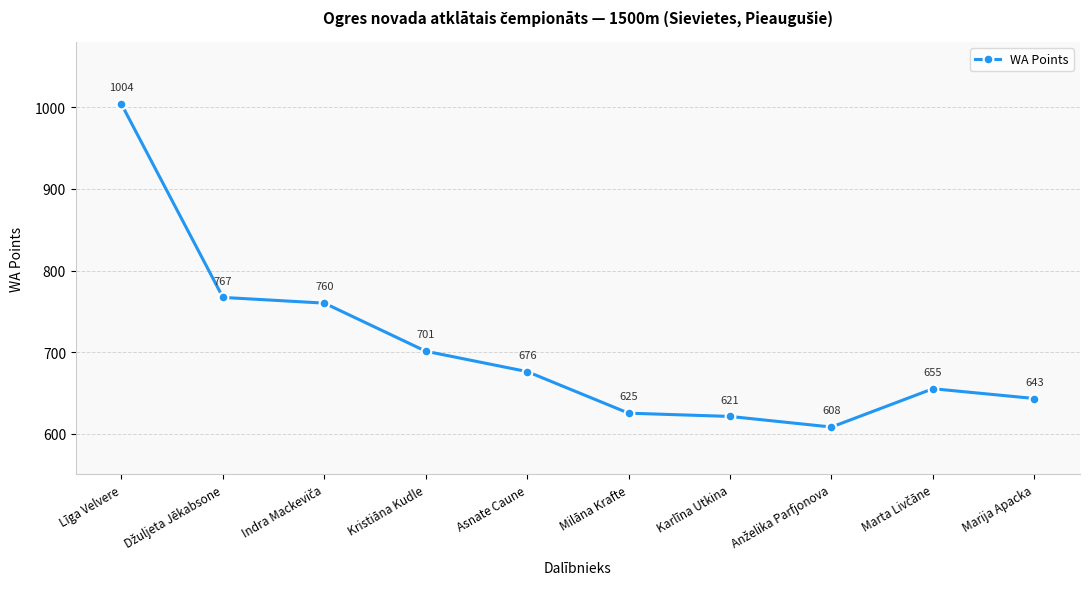

What is the maximum value shown in the chart?

1004